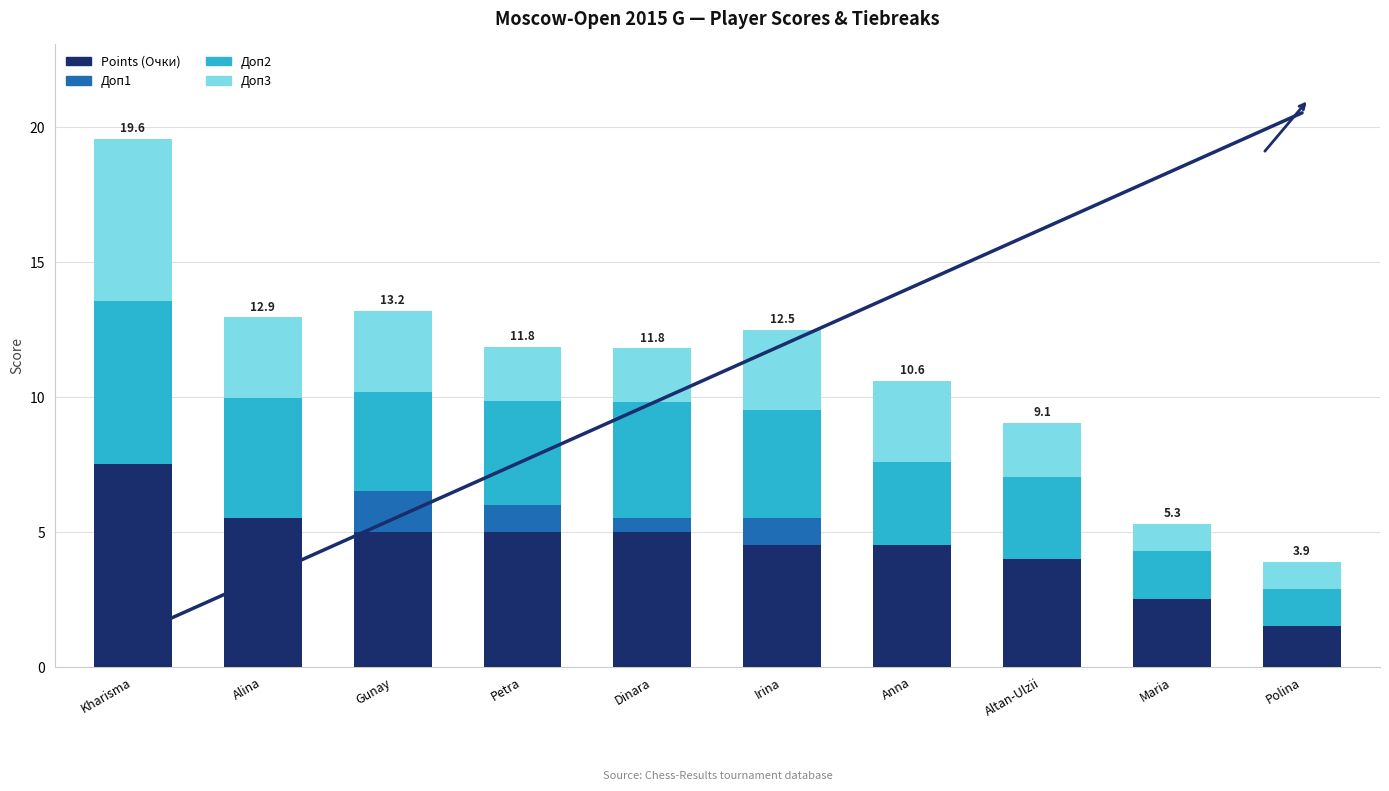

Is it true that Points (Очки) equals 5.5 at Alina?

True